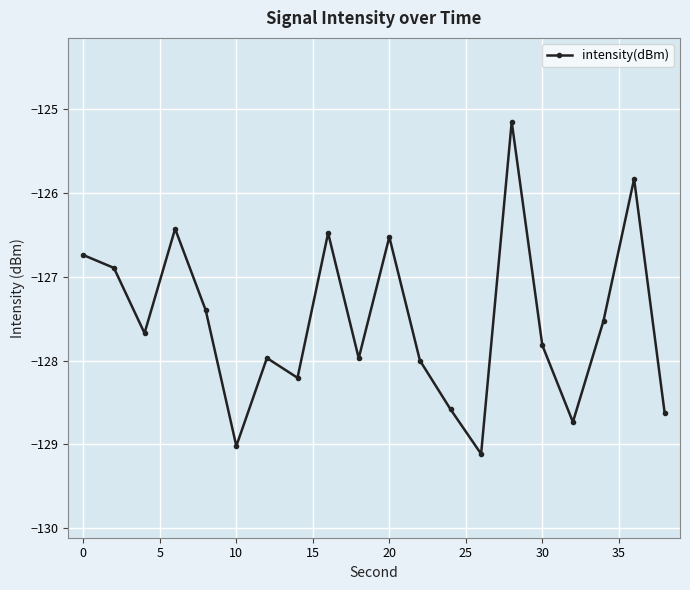

How many values are below -127?

13